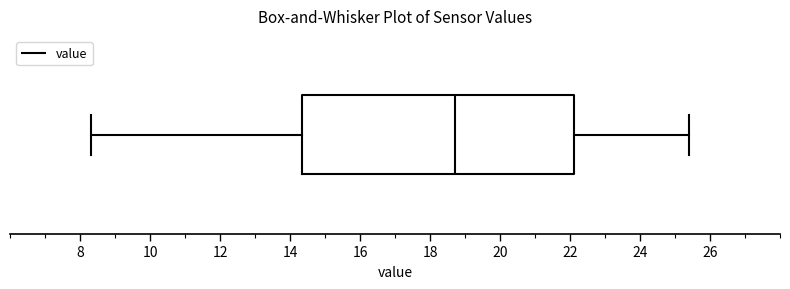

Read this box plot against the x-axis: the position of the median line, the range covered by the box, and the ends of both whiskers. The values are not printed on the chart, so give them approximately, as read against the axis.

median 18.8, box 14.4 to 22.2, whiskers 8.4 to 25.4